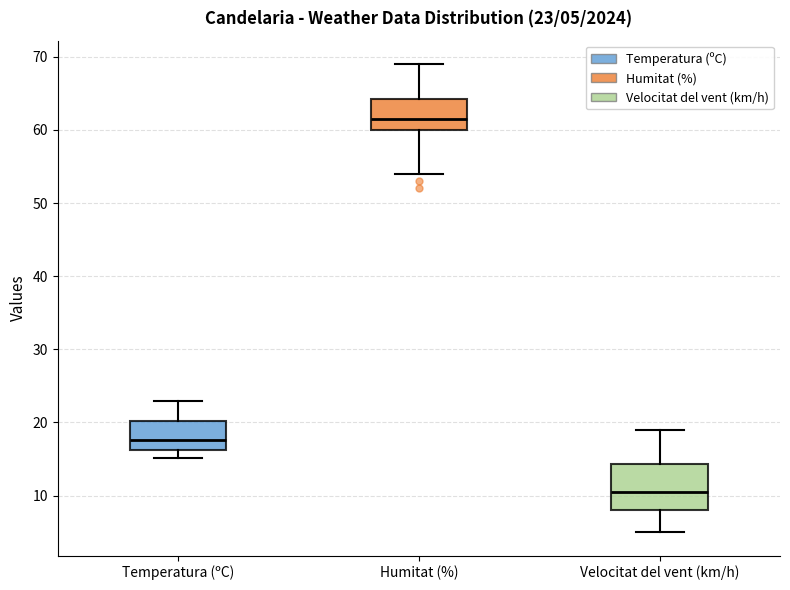

Comparing the boxes themselves (not the whiskers), which one is the tallest?

Velocitat del vent (km/h)